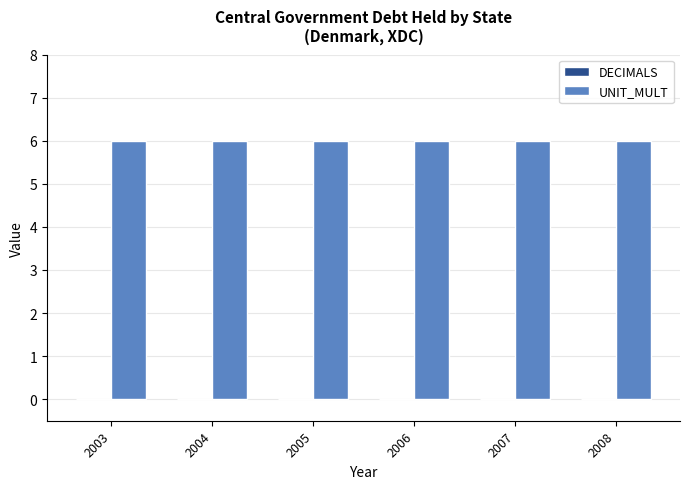

Is it true that DECIMALS equals 0 at 2007?

True